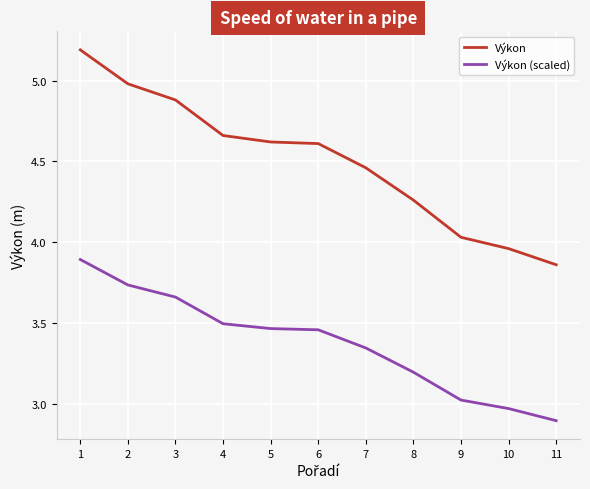

Is it true that Výkon equals 5.0 at 2?

True